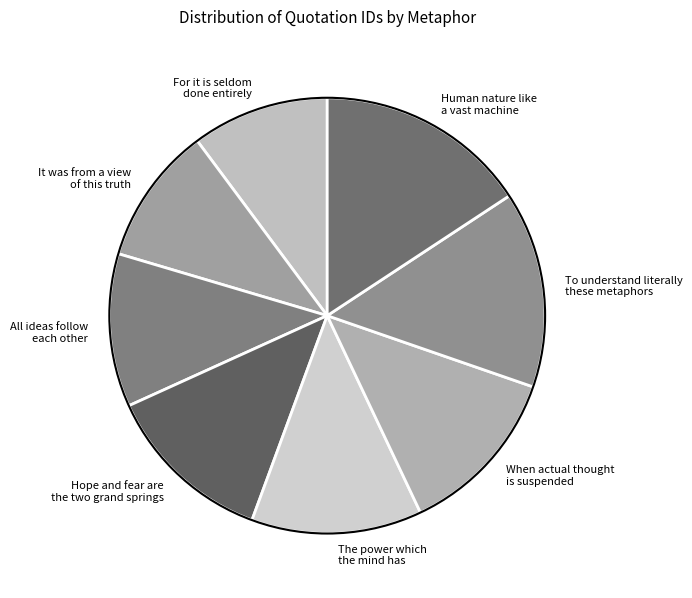

Combined, do The power which the mind has and When actual thought is suspended account for over 50%?

No